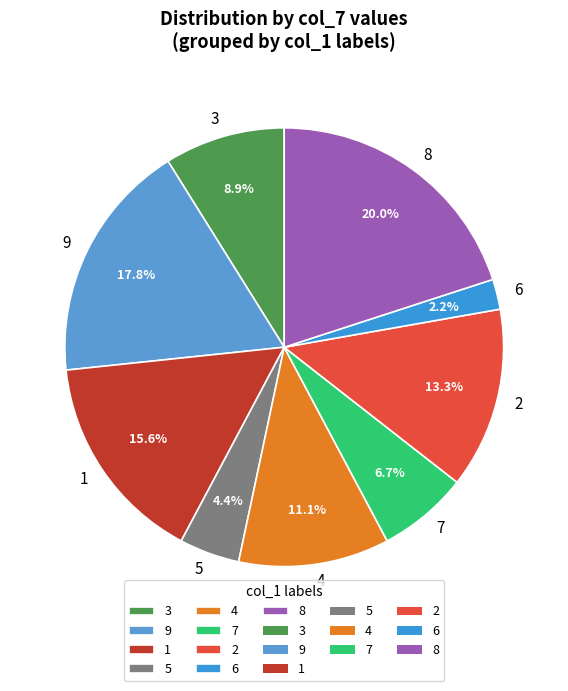

Combined, do 3 and 1 account for over 50%?

No